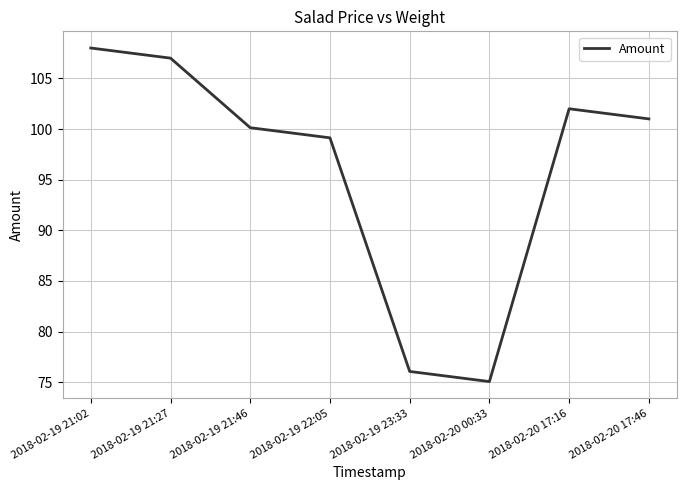

Reading left to right, what are all the values shown in this chart?

2018-02-19 21:02=108.0	2018-02-19 21:27=107.0	2018-02-19 21:46=100.1	2018-02-19 22:05=99.1	2018-02-19 23:33=76.1	2018-02-20 00:33=75.1	2018-02-20 17:16=102.0	2018-02-20 17:46=101.0